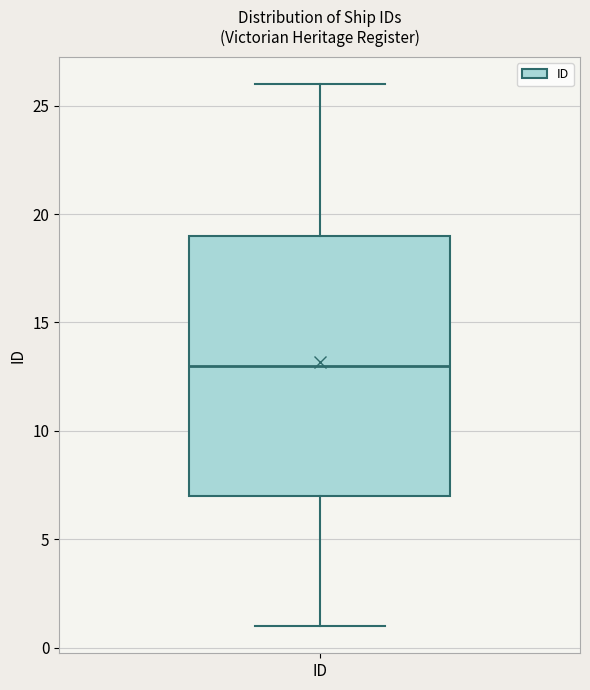

Read this box plot against the y-axis: the position of the median line, the range covered by the box, and the ends of both whiskers. The values are not printed on the chart, so give them approximately, as read against the axis.

median 13, box 7 to 19, whiskers 1 to 26